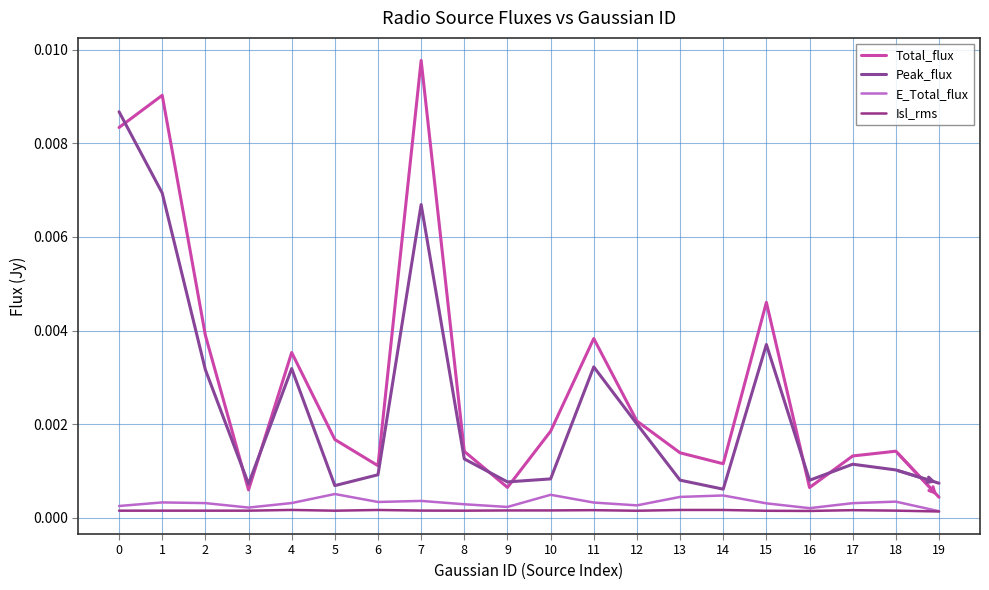

At how many categories does at least one series exceed 0?

20